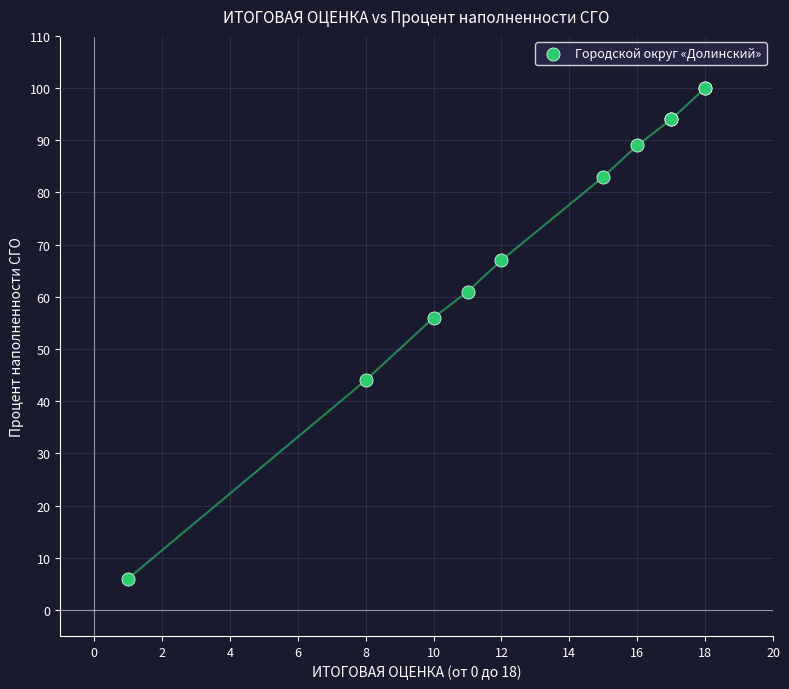

What Y value in the scatter plot is closest to 53?

56